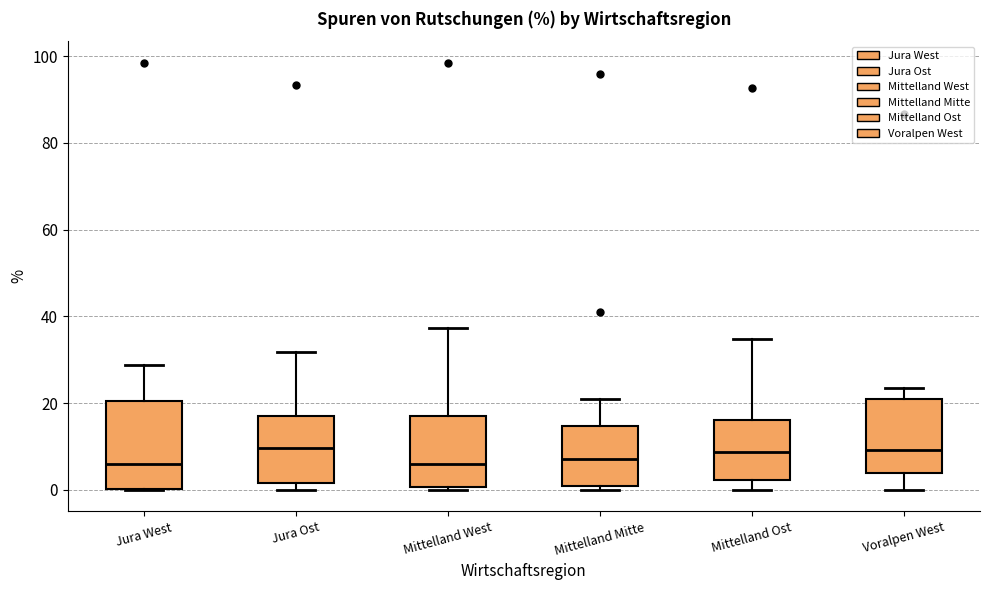

Reading left to right, read every box against the y-axis: the position of its median line, the range the box covers, and the ends of its whiskers. The values are not printed on the chart, so give them approximately, as read against the axis.

Jura West: median 6, box 0 to 20, whiskers 0 to 28
Jura Ost: median 10, box 2 to 18, whiskers 0 to 32
Mittelland West: median 6, box 0 to 18, whiskers 0 (just below the box's lower edge) to 38
Mittelland Mitte: median 8, box 0 to 14, whiskers 0 (just below the box's lower edge) to 20
Mittelland Ost: median 8, box 2 to 16, whiskers 0 to 34
Voralpen West: median 10, box 4 to 22, whiskers 0 to 24